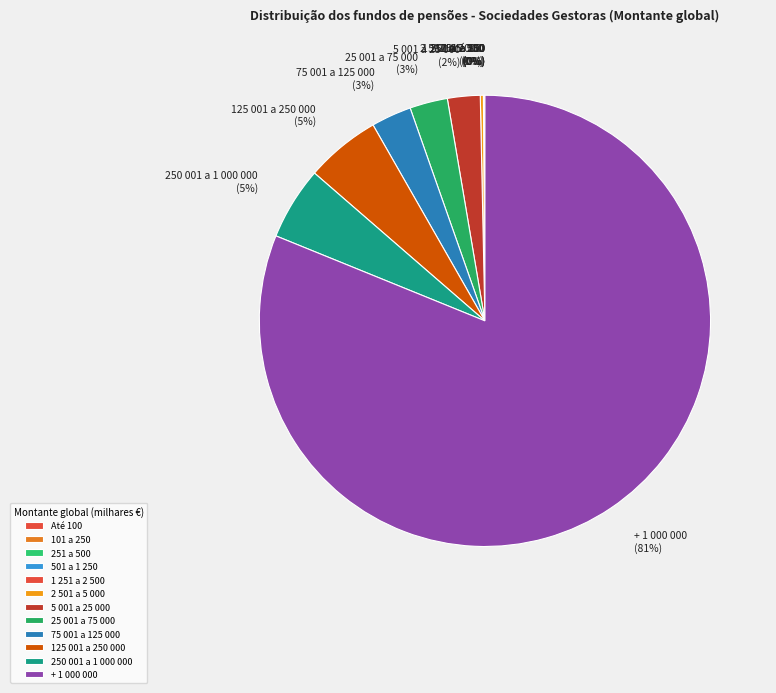

Which has a higher value, 5 001 a 25 000 or 125 001 a 250 000?

125 001 a 250 000